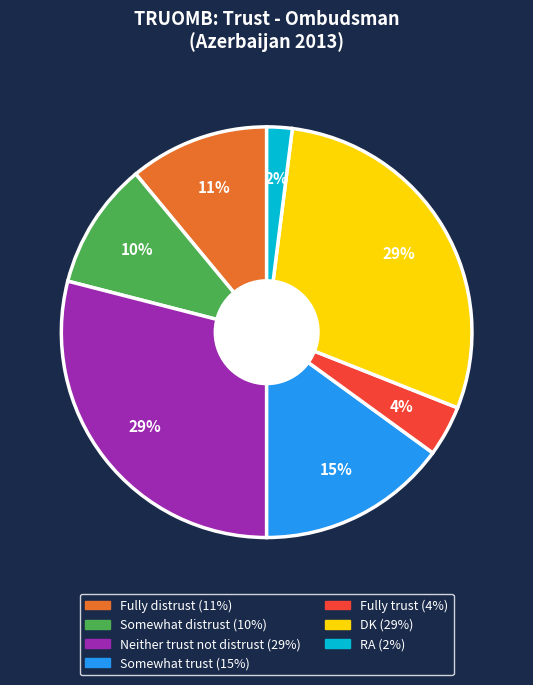

True or false: DK accounts for 29% of the total.

True